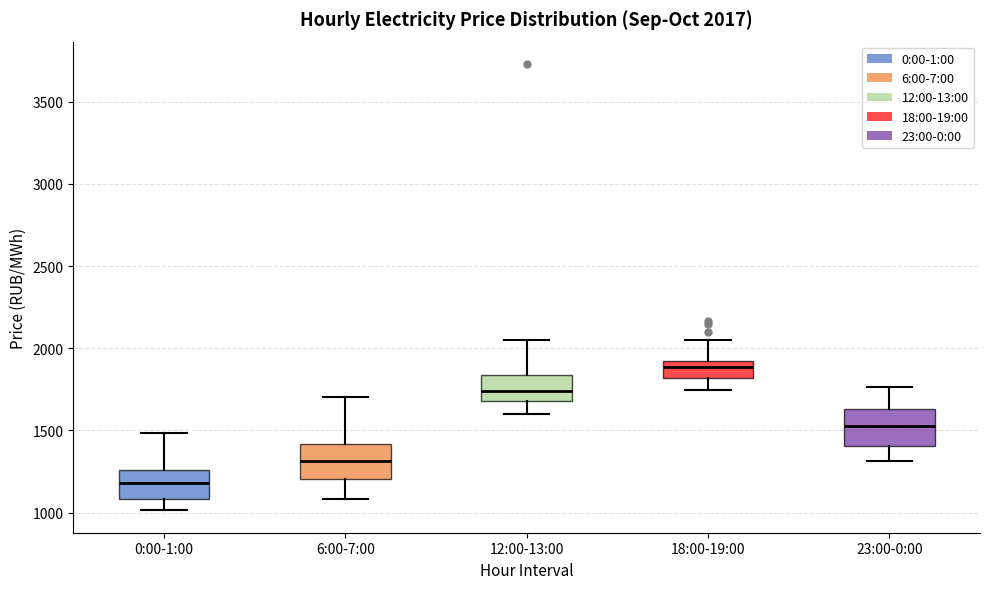

Which box's median line is the lowest?

0:00-1:00